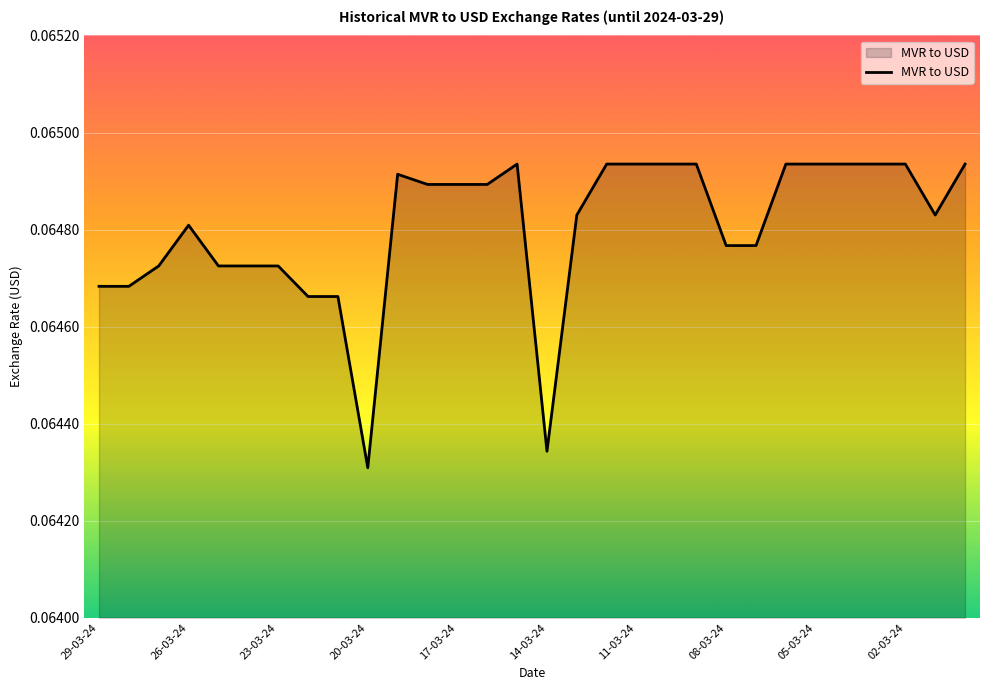

Which label corresponds to the smallest value in the chart?

20-03-24